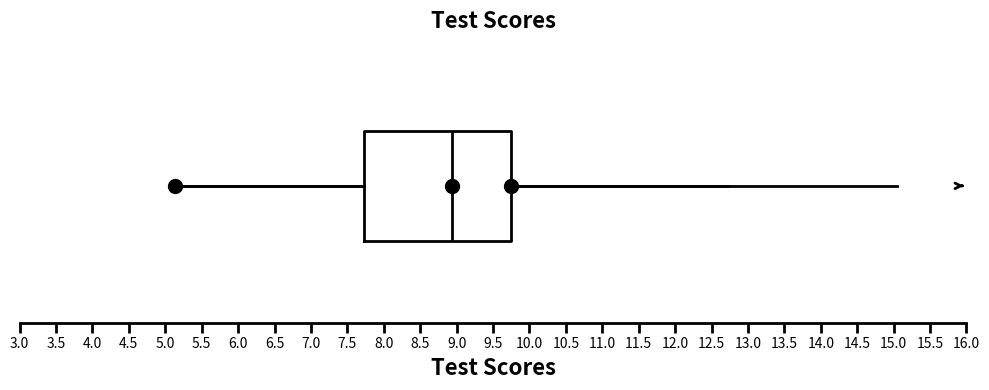

Read this box plot against the x-axis: the position of the median line, the range covered by the box, and the ends of both whiskers. The values are not printed on the chart, so give them approximately, as read against the axis.

median 8.95, box 7.70 to 9.75, whiskers 5.15 to 12.75